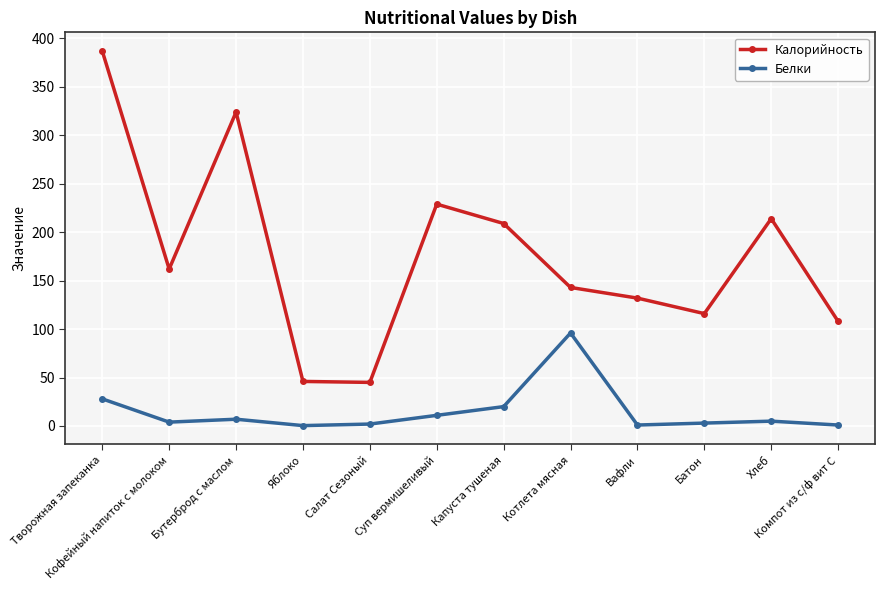

The Калорийность series shows 191.1 at Батон. True or false?

False